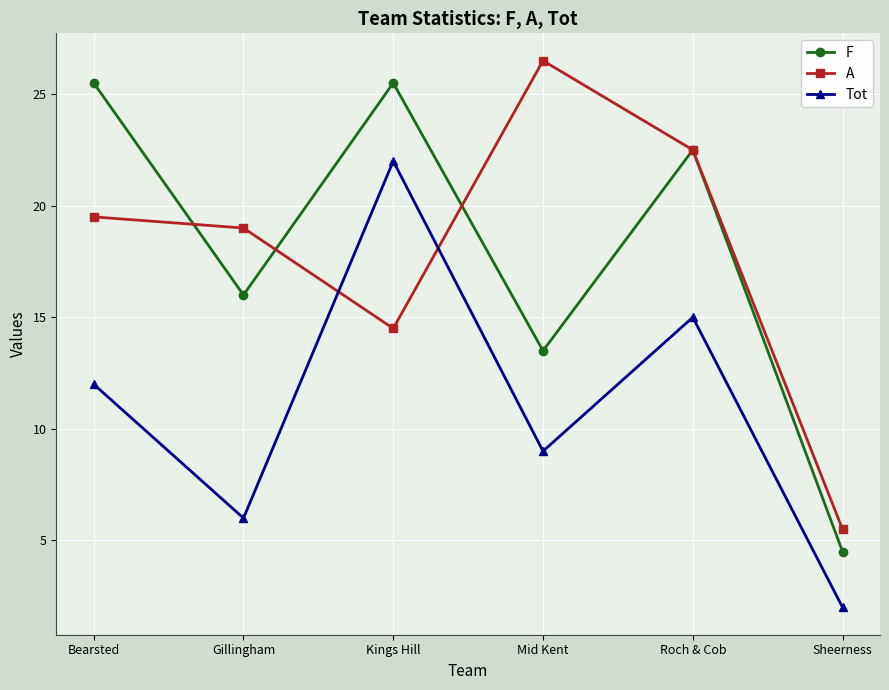

At which category does Tot reach its first local peak?

Kings Hill